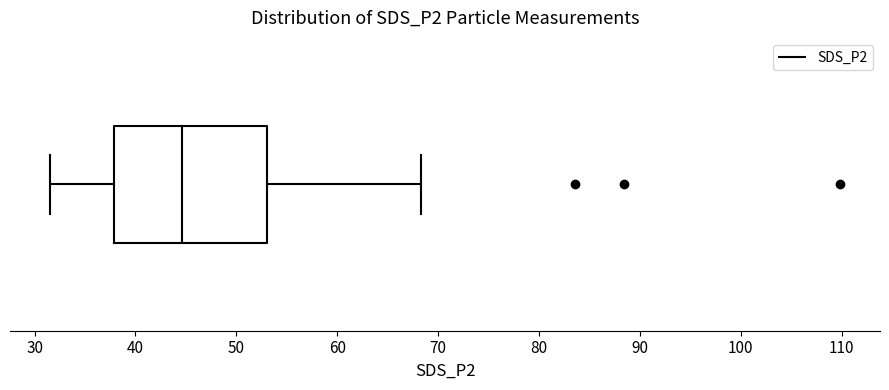

Transcribe this box plot: give where the median line is, the range the box spans, and where the two whiskers end, as read against the x-axis. The values are not printed on the chart, so give them approximately, as read against the axis.

median 45, box 38 to 53, whiskers 31 to 68